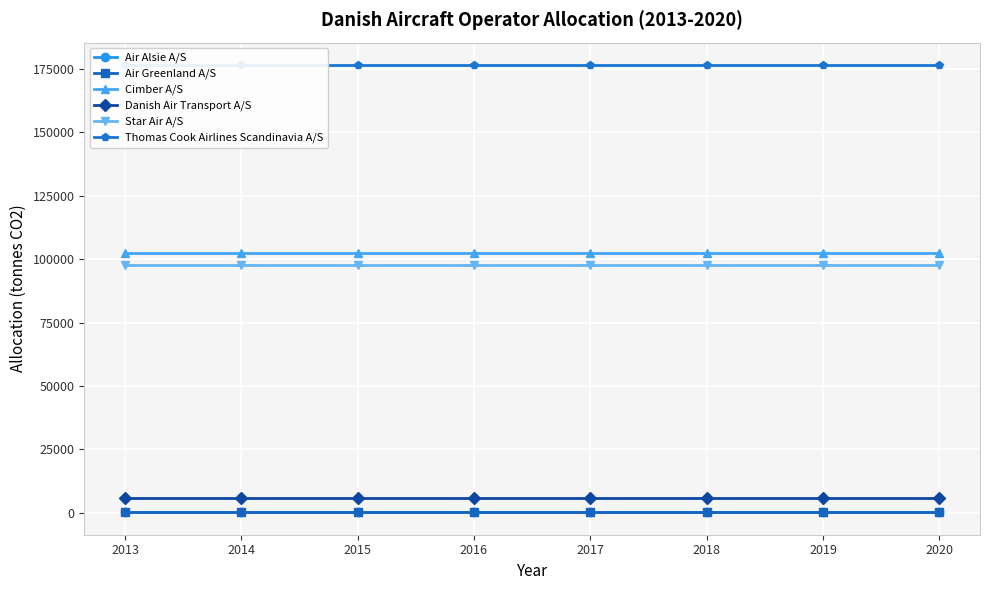

What is the sum of all Danish Air Transport A/S values?

46792